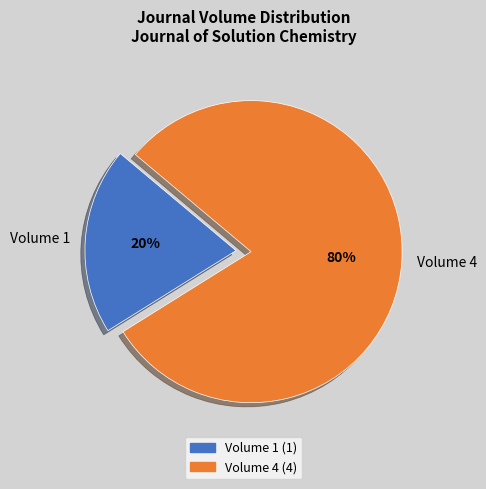

Rank the categories by value from highest to lowest.

Volume 4, Volume 1